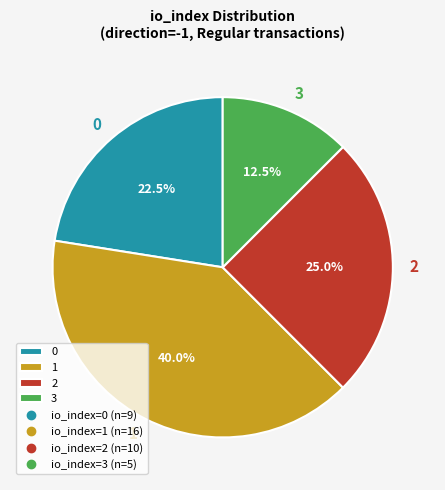

True or false: 1 accounts for 30% of the total.

False